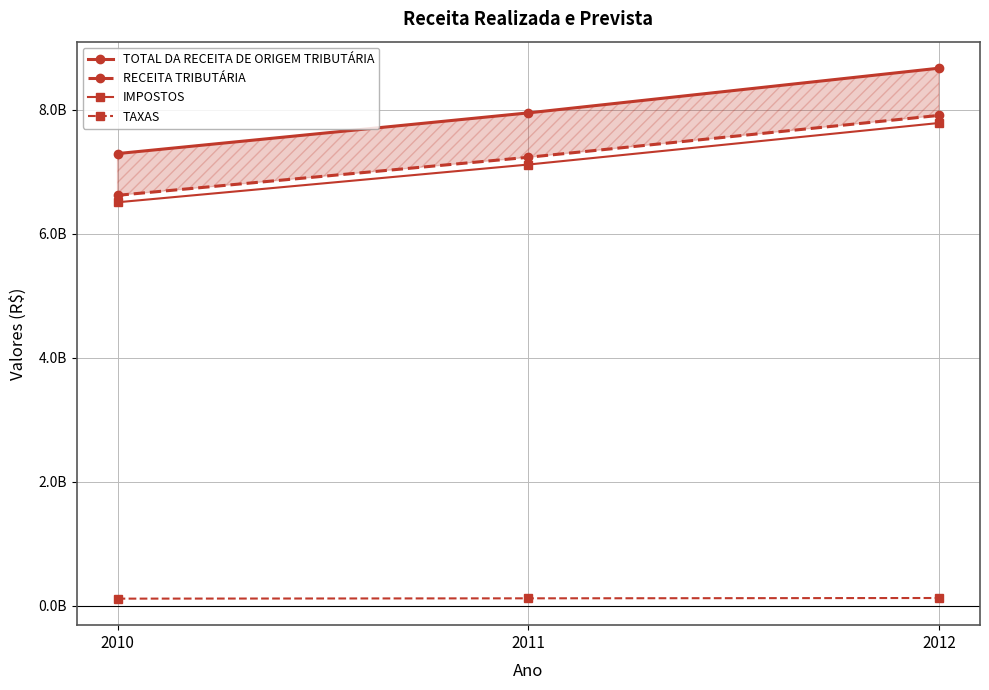

List the series in order of their peak value, lowest first.

TAXAS, IMPOSTOS, RECEITA TRIBUTÁRIA, TOTAL DA RECEITA DE ORIGEM TRIBUTÁRIA